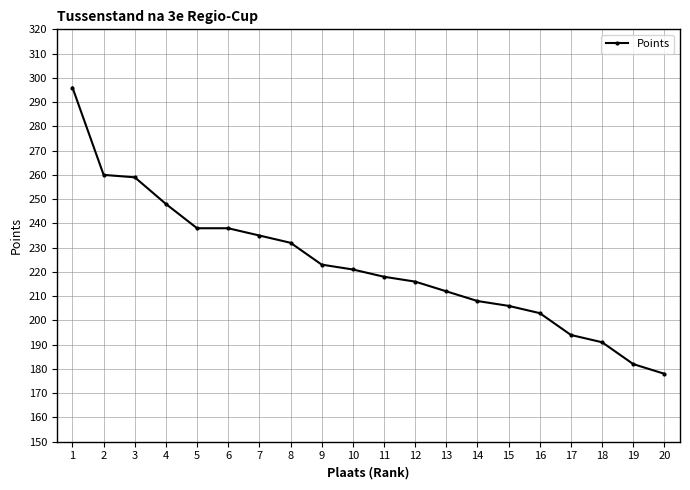

The value at 9 is 223. True or false?

True